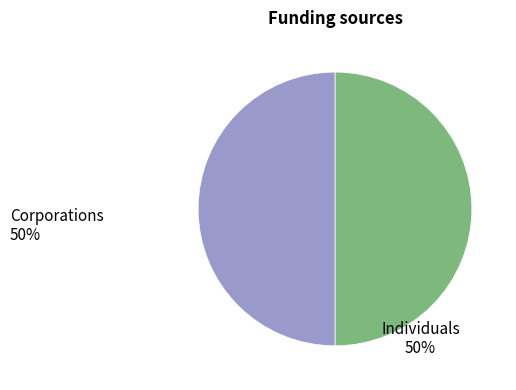

Approximately how many times larger is the value at Corporations compared to Individuals?

1.0